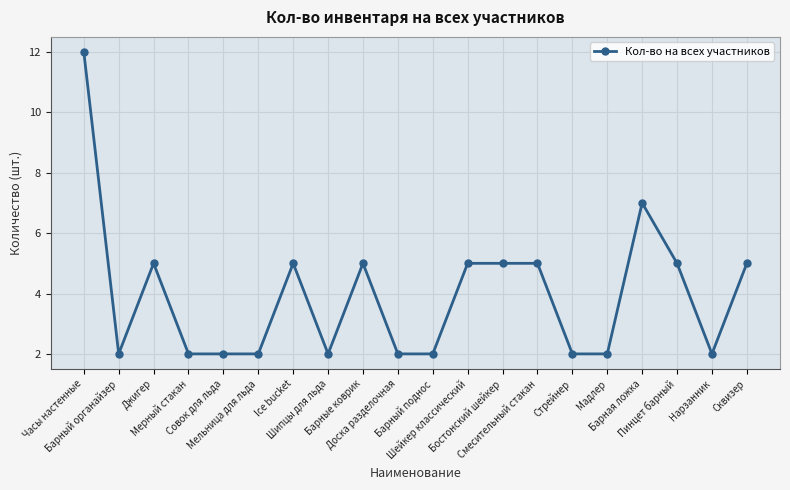

Reading left to right, what are all the values shown in this chart?

12	2	5	2	2	2	5	2	5	2	2	5	5	5	2	2	7	5	2	5